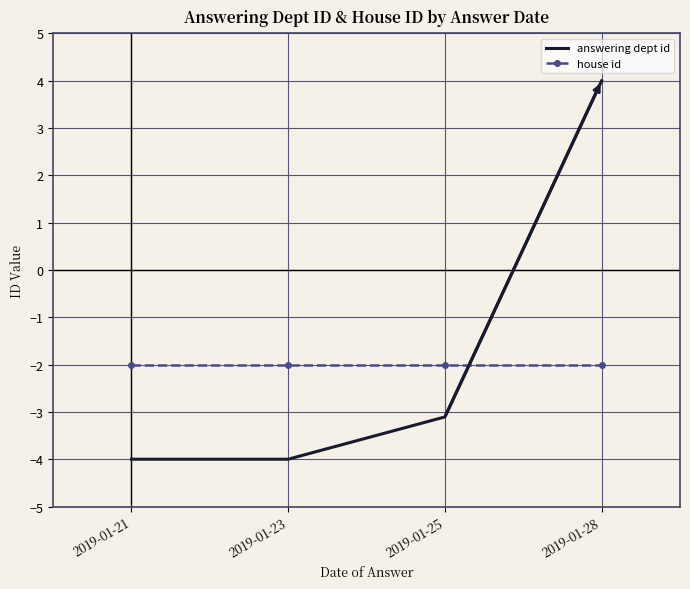

What is the spread (max minus min) of values at 2019-01-28?

6.0